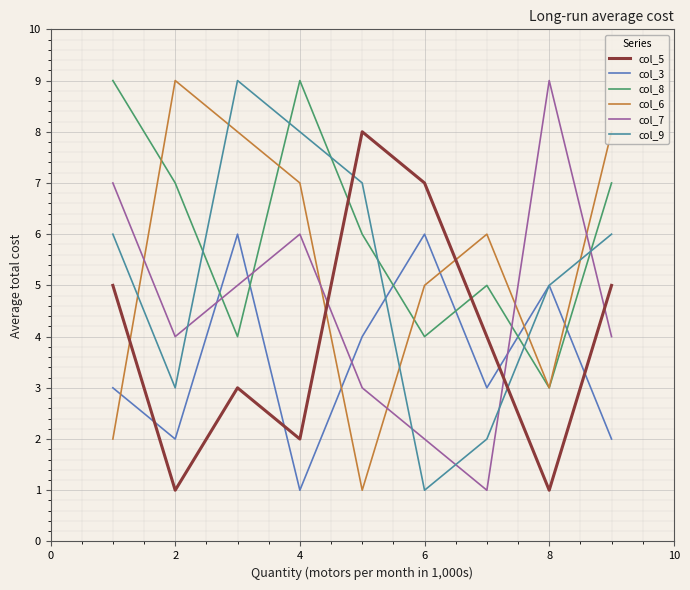

True or false: col_3 and col_8 cross at least once.

True